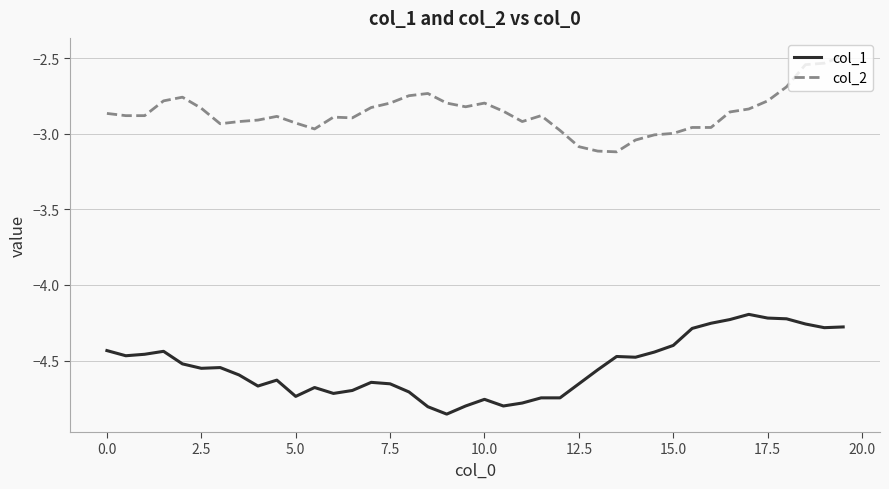

Which series has the largest total across all categories?

col_2